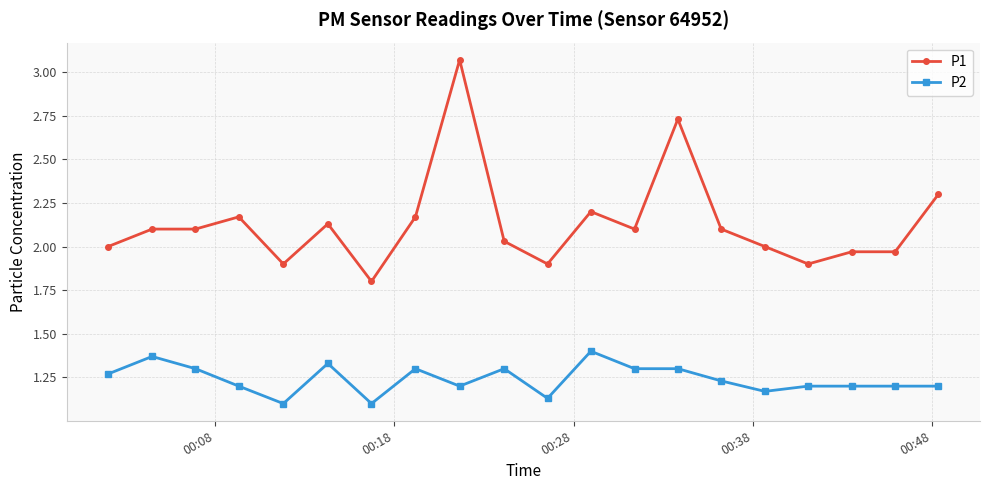

True or false: P2 has more than 1 interior local peaks.

True